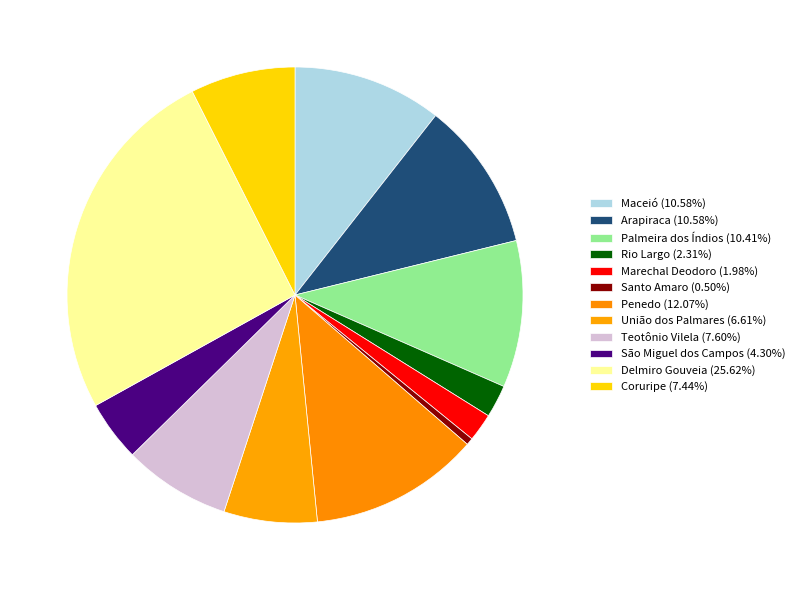

Count the number of slices in the pie.

12